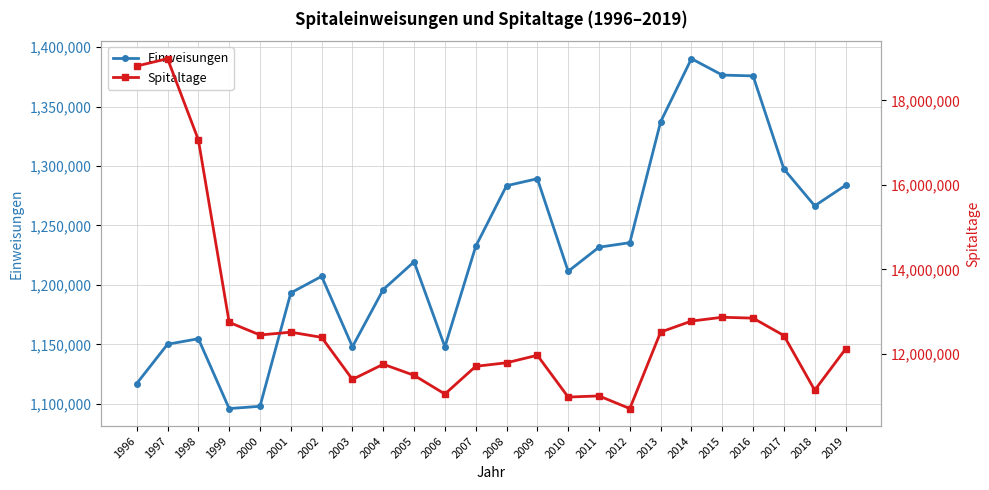

What are all the series names shown in the legend?

Einweisungen, Spitaltage